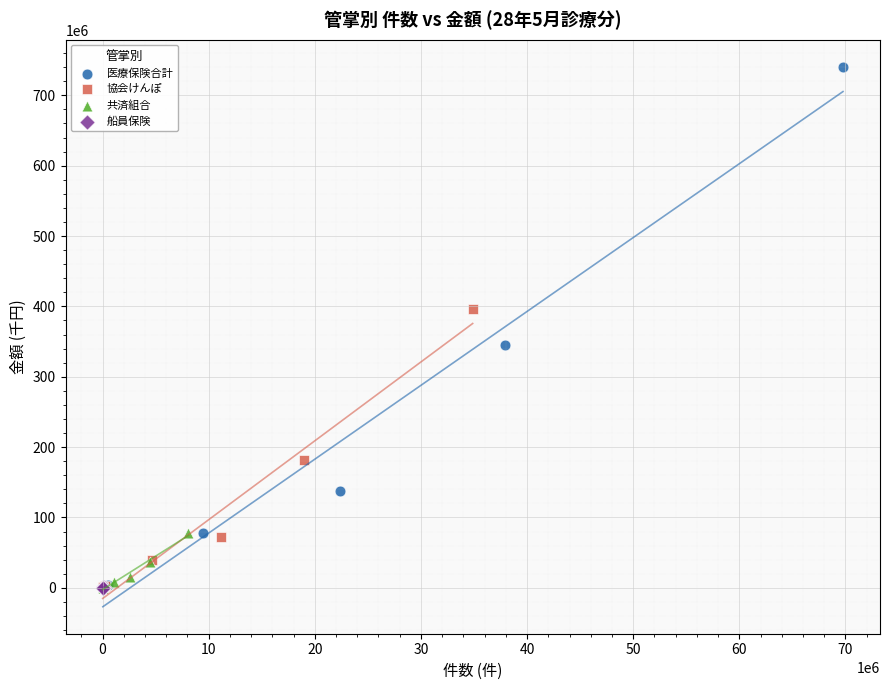

Which series has the widest spread of Y values?

医療保険合計